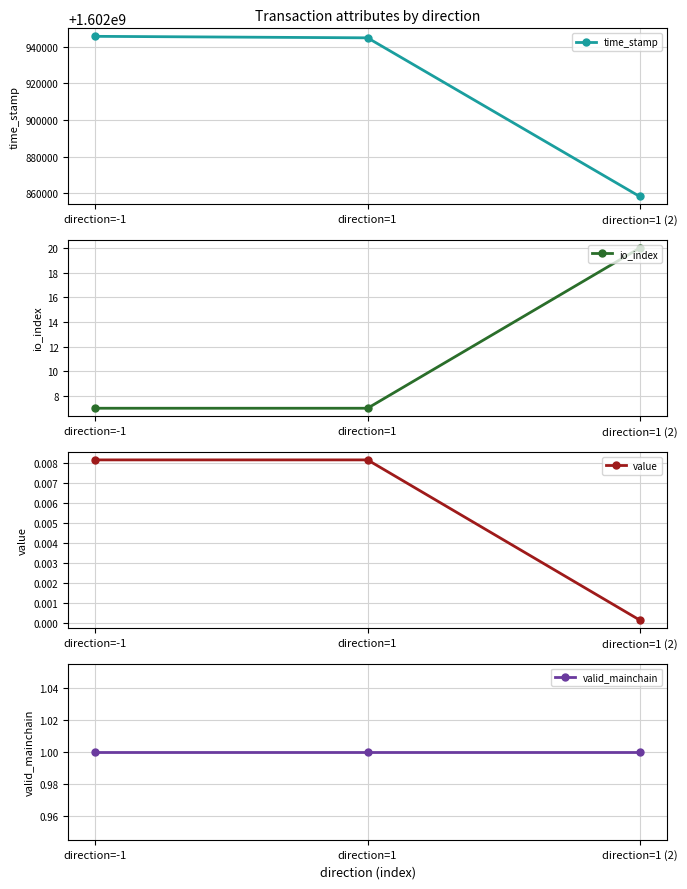

What is the maximum value shown in the chart?

1602945636.0